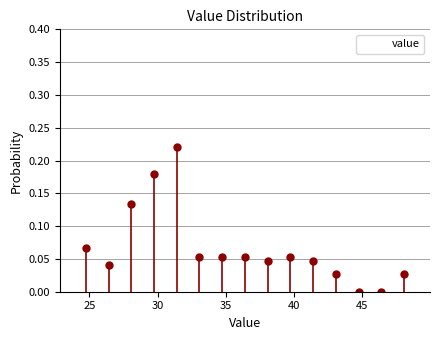

Around what value on the x-axis is the tallest bar? Give the approximate position of its centre, as read against the axis.

31.5